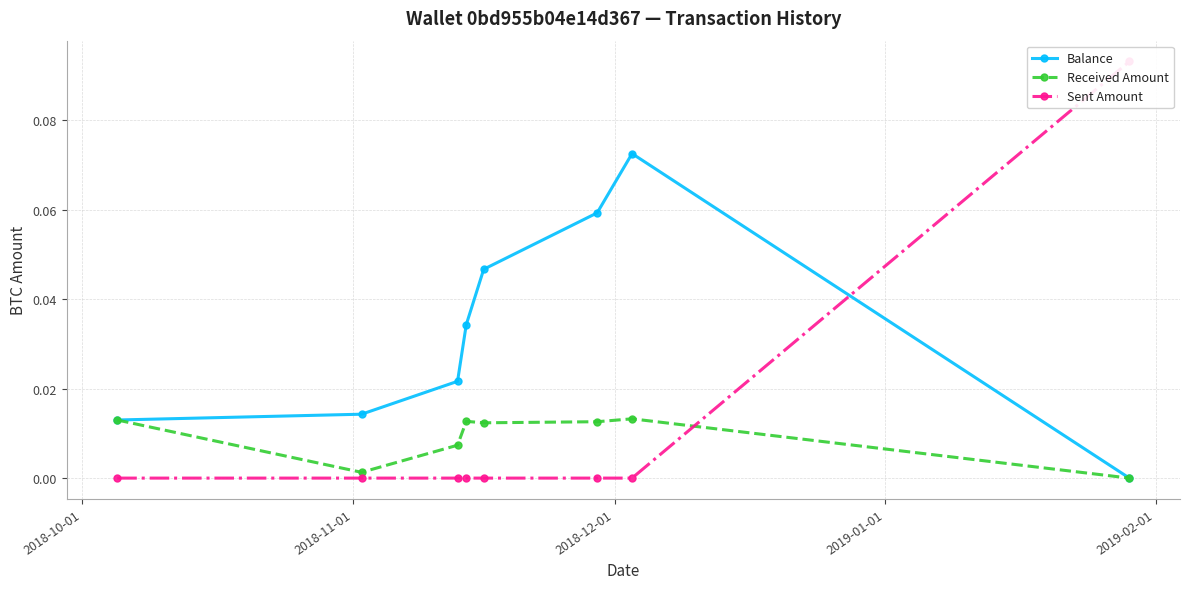

True or false: Received Amount has more than 0 interior local peaks.

True